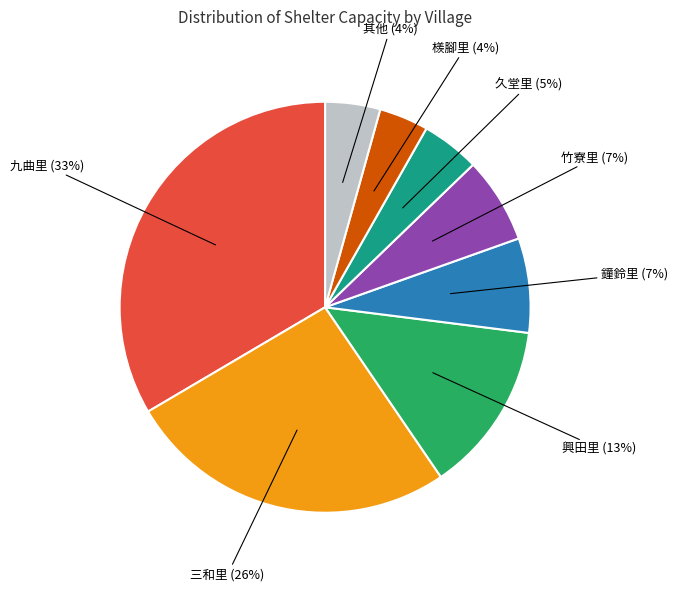

To the nearest percent, what is the average slice percentage?

12%